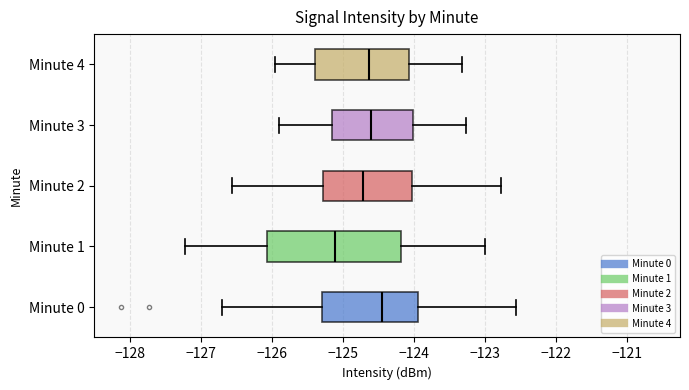

Where is the left edge of the box for Minute 4 on the x-axis? The values are not printed on the chart, so give them approximately, as read against the axis.

-125.4